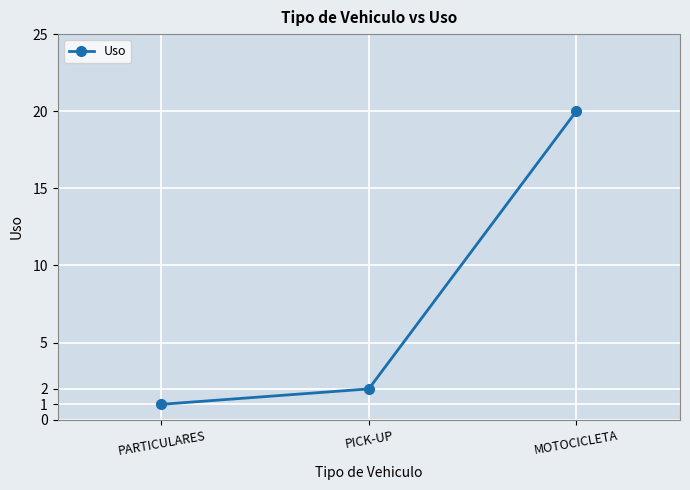

What is the sum of the values at PARTICULARES and PICK-UP?

3